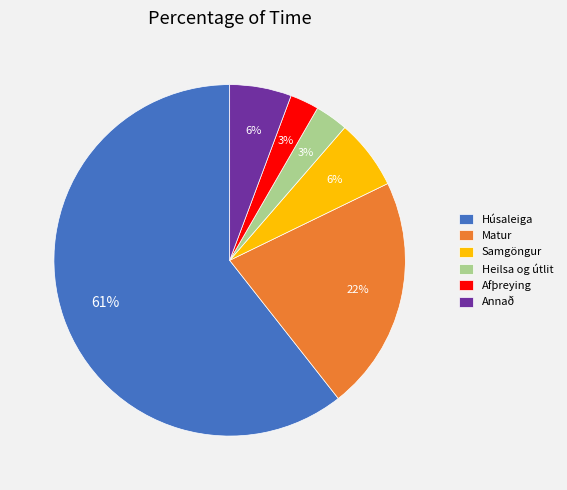

Is it true that Afþreying is 8% of the pie?

False